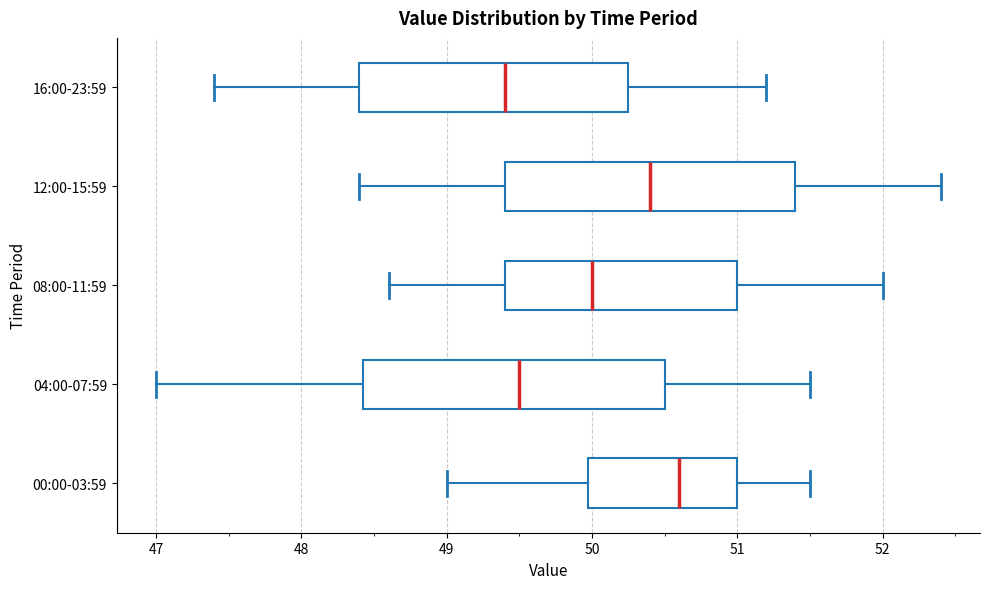

Which box's median line is the furthest to the right?

00:00-03:59